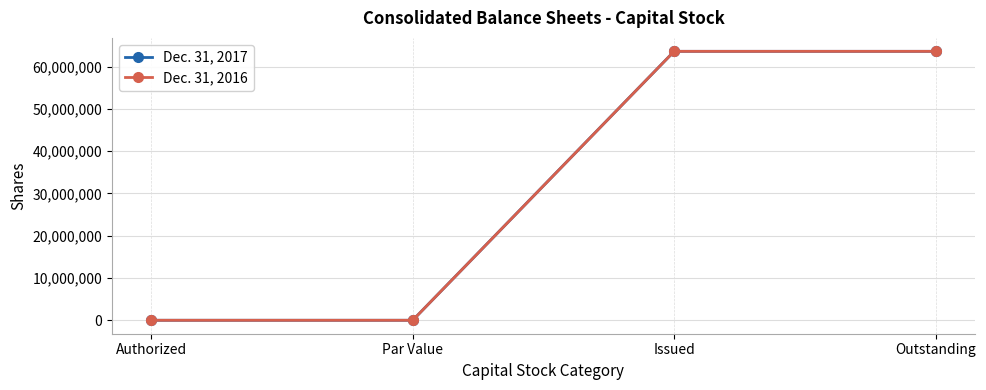

The Dec. 31, 2016 series shows 63588798 at Issued. True or false?

True